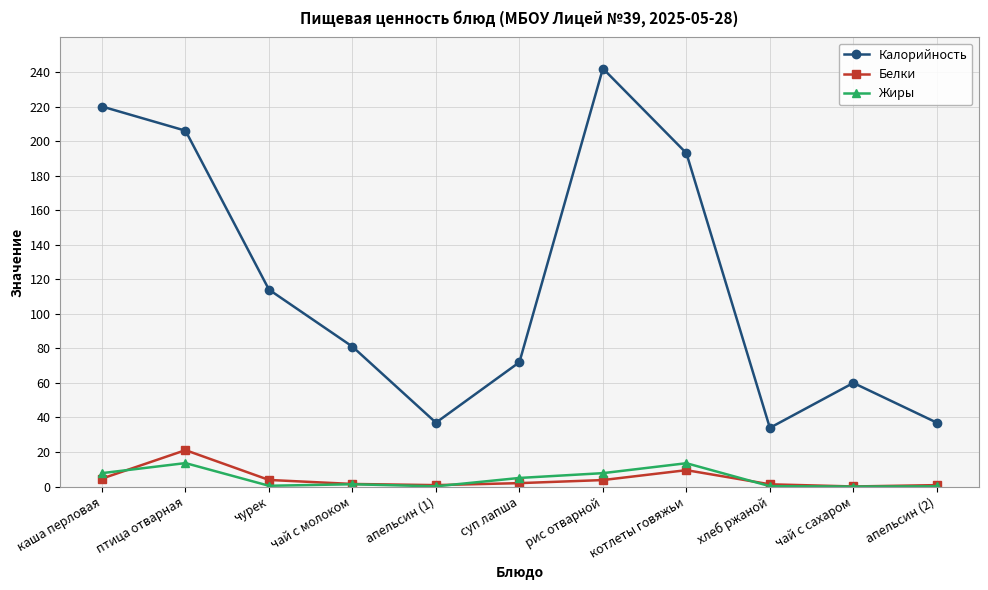

Which series changed the most between чай с молоком and апельсин (1)?

Калорийность